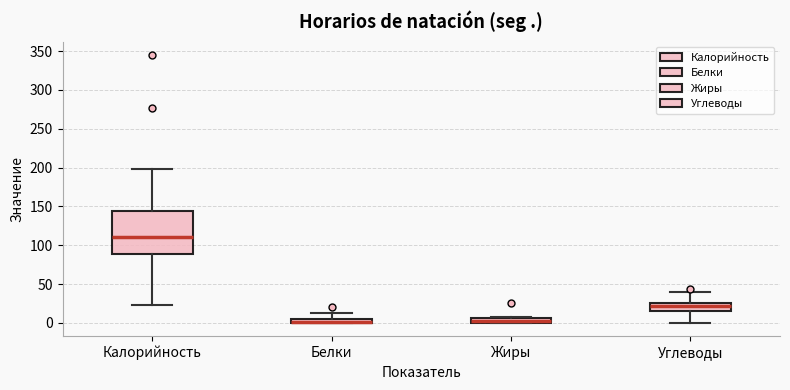

Which box is the tallest, from its lower edge to its upper edge?

Калорийность